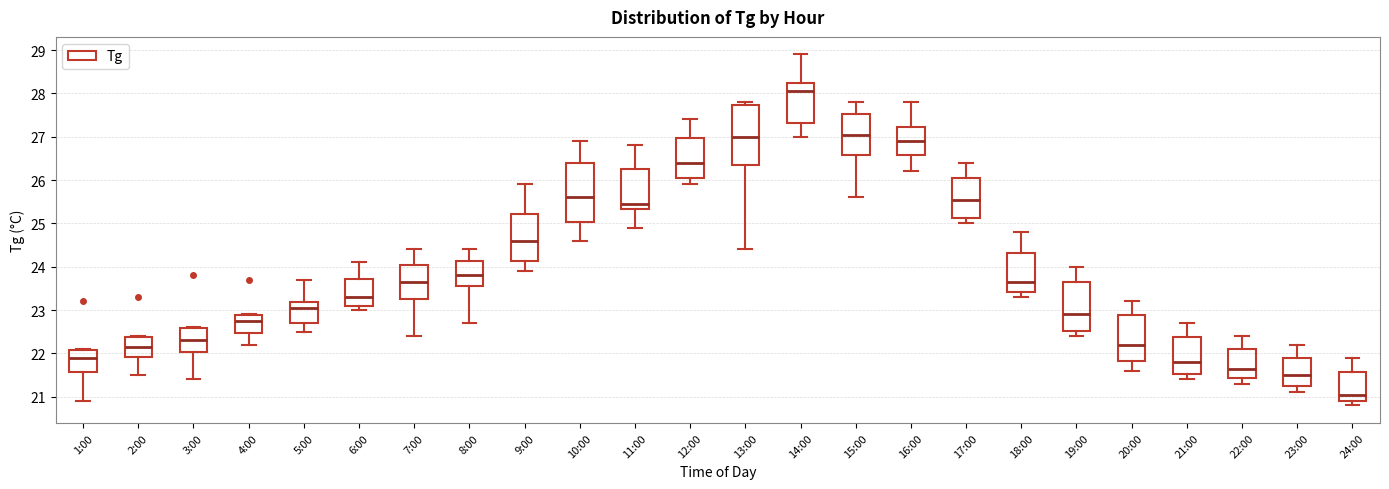

Where is the lower edge of the box for 2:00 on the y-axis? The values are not printed on the chart, so give them approximately, as read against the axis.

21.9